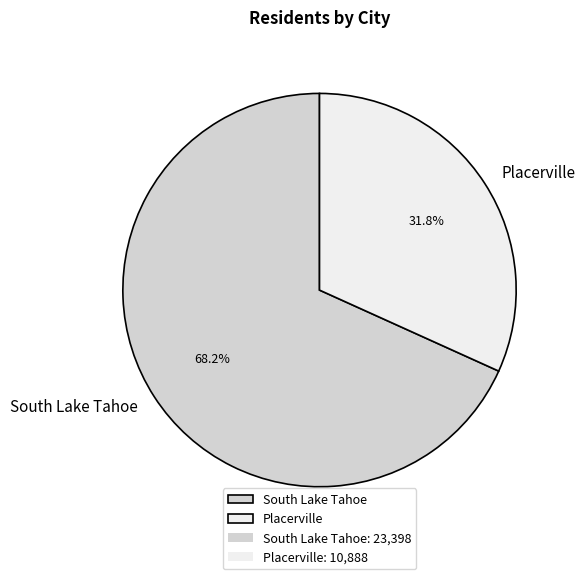

To the nearest percent, what percentage of the pie is Placerville?

32%